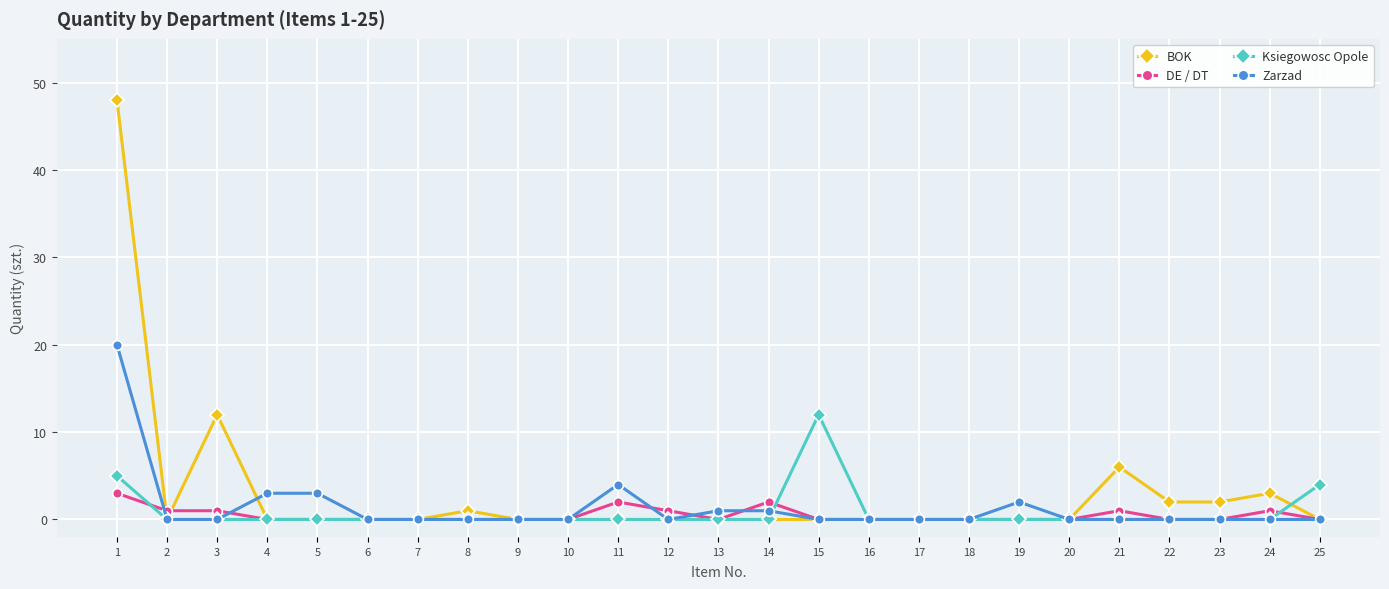

Reading left to right, extract all data points from this chart.

BOK: 48	0	12	0	0	0	0	1	0	0	0	0	0	0	0	0	0	0	0	0	6	2	2	3	0
DE / DT: 3	1	1	0	0	0	0	0	0	0	2	1	0	2	0	0	0	0	0	0	1	0	0	1	0
Ksiegowosc Opole: 5	0	0	0	0	0	0	0	0	0	0	0	0	0	12	0	0	0	0	0	0	0	0	0	4
Zarzad: 20	0	0	3	3	0	0	0	0	0	4	0	1	1	0	0	0	0	2	0	0	0	0	0	0